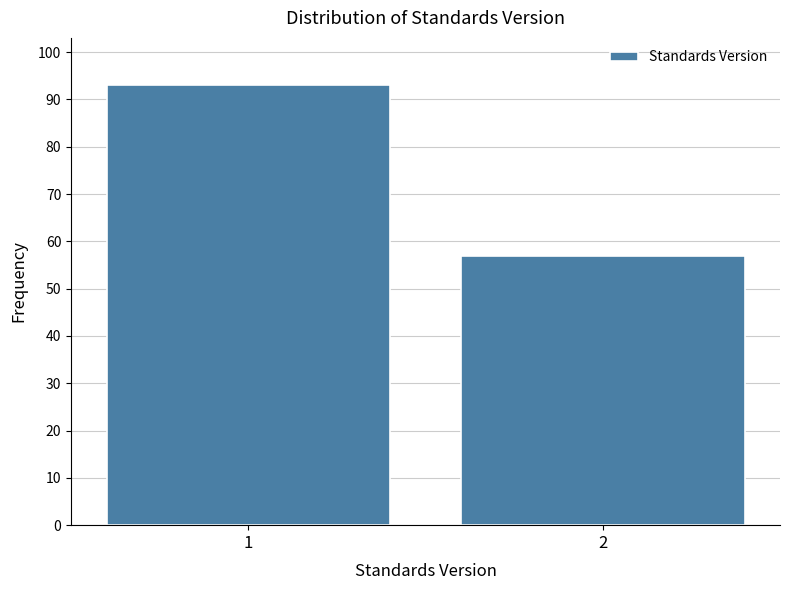

Reading left to right, what are all the values shown in this chart?

1=93	2=57